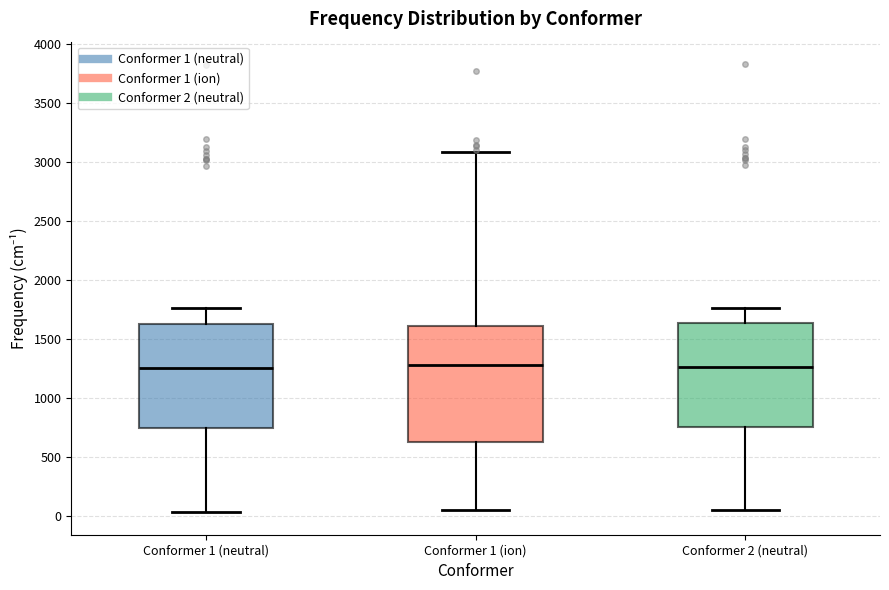

Reading left to right, transcribe this box plot: for each box, give where its median line is, the range the box spans, and where its two whiskers end, as read against the y-axis. The values are not printed on the chart, so give them approximately, as read against the axis.

Conformer 1 (neutral): median 1250, box 750 to 1650, whiskers 50 to 1750
Conformer 1 (ion): median 1300, box 600 to 1600, whiskers 50 to 3100
Conformer 2 (neutral): median 1250, box 750 to 1650, whiskers 50 to 1750